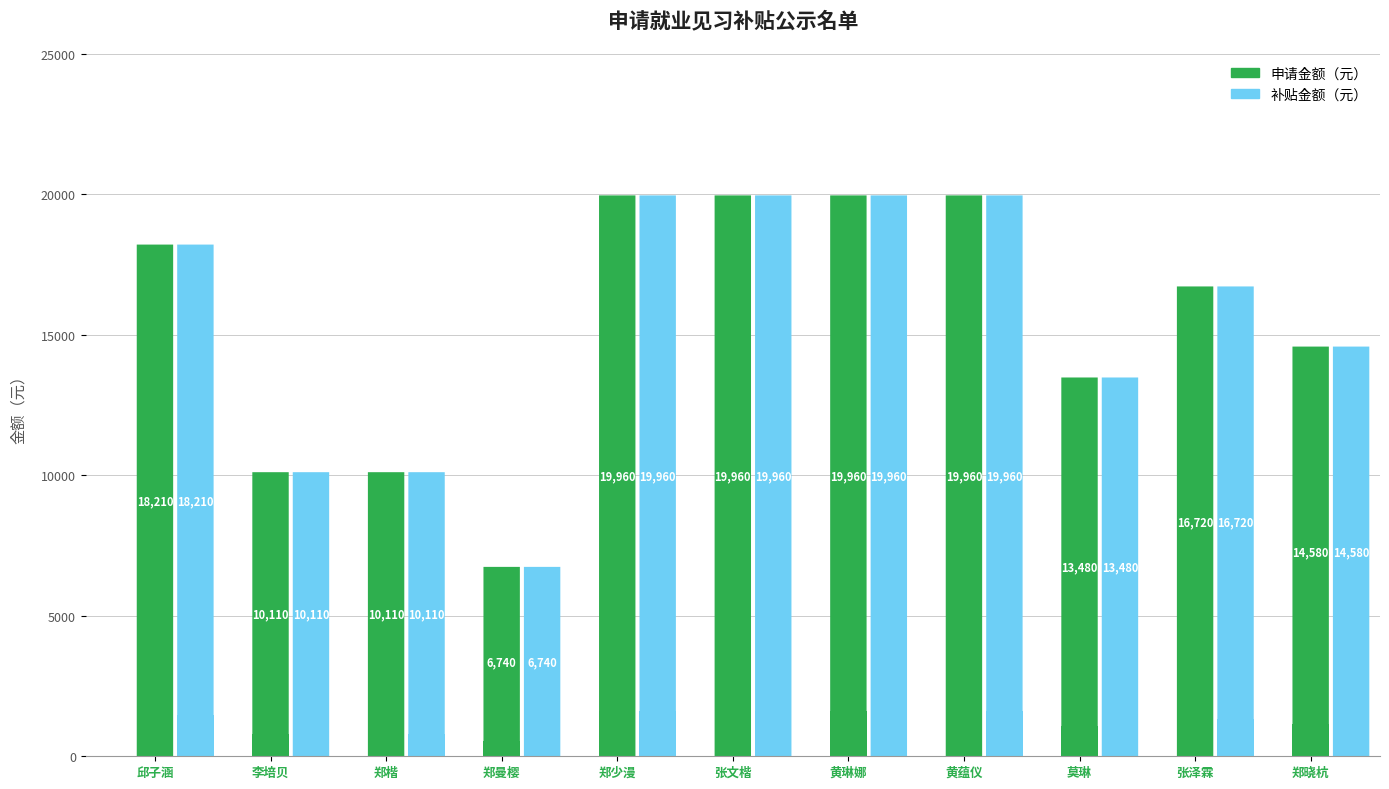

How many values in the 申请金额（元） series exceed 16720?

5